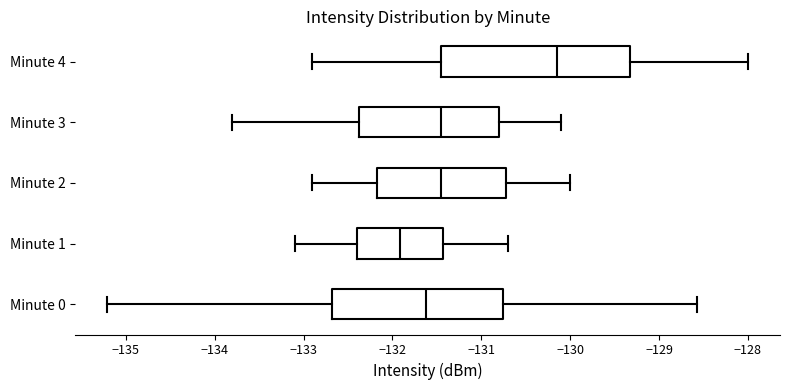

Comparing the boxes themselves (not the whiskers), which one is the widest?

Minute 4